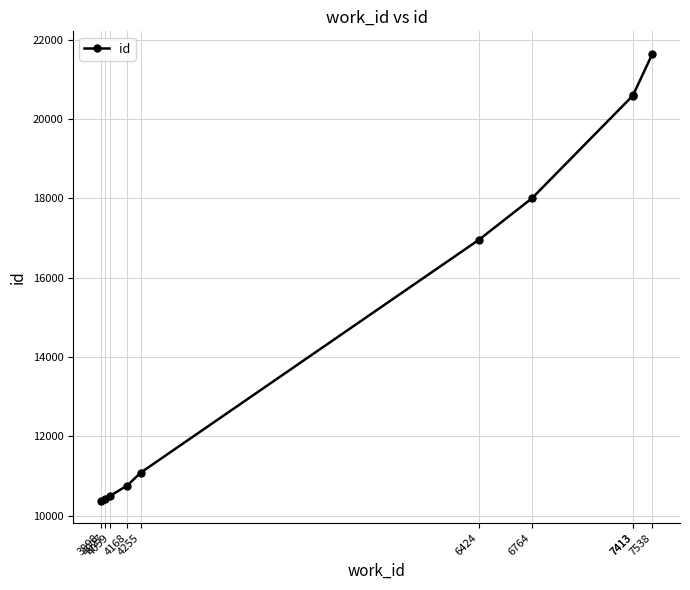

Where is the data nearest to the value 16016?

6424